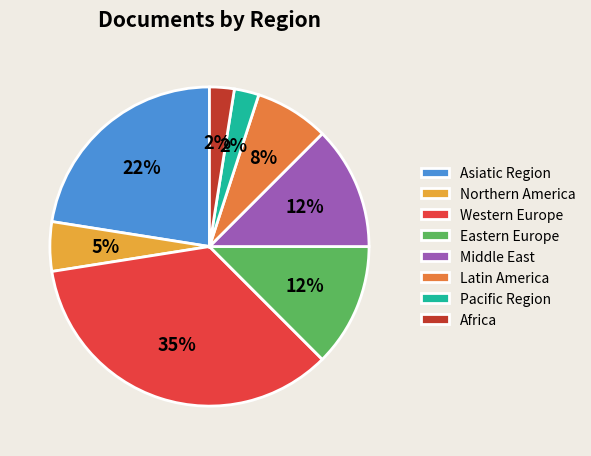

To the nearest percent, what is the average slice percentage?

12%